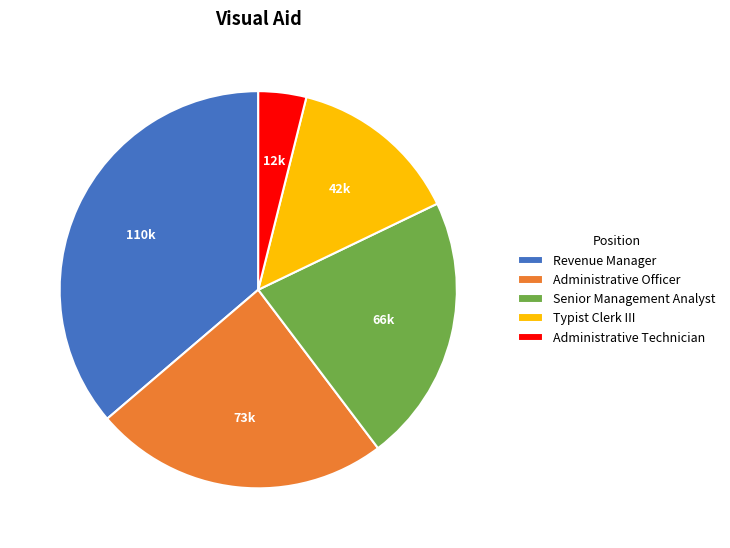

Is the sum of Senior Management Analyst and Administrative Officer greater than half?

No